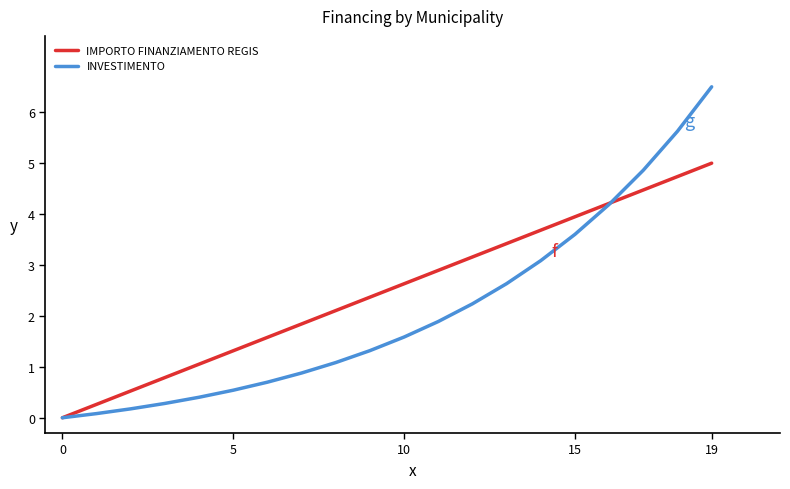

What is the highest value of the IMPORTO FINANZIAMENTO REGIS series?

5.0